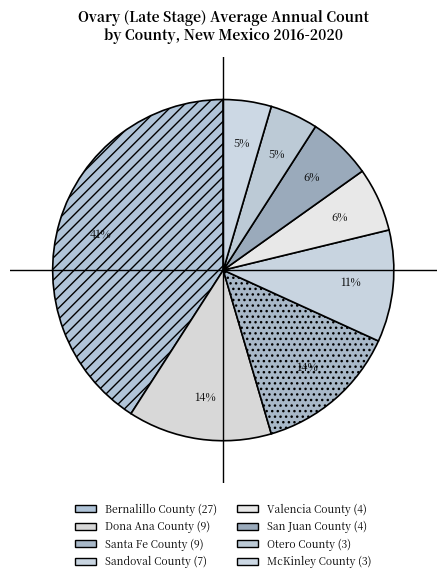

How many slices are in this pie chart?

8